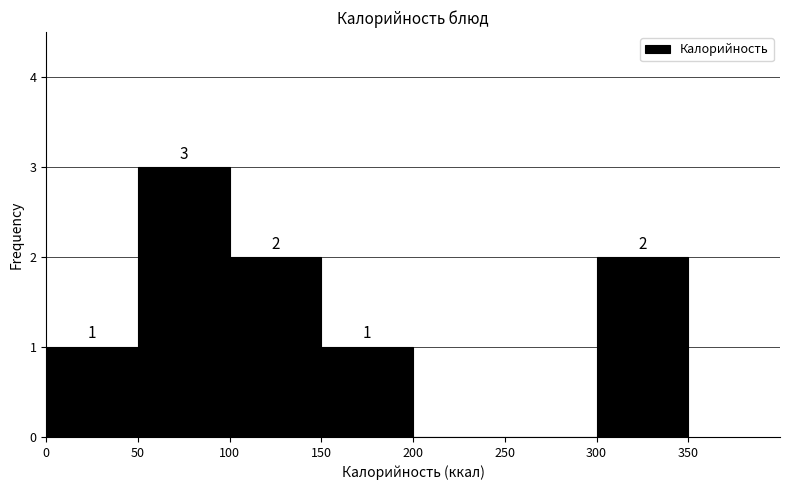

Over which range of the x-axis is the bar tallest?

50 to 100